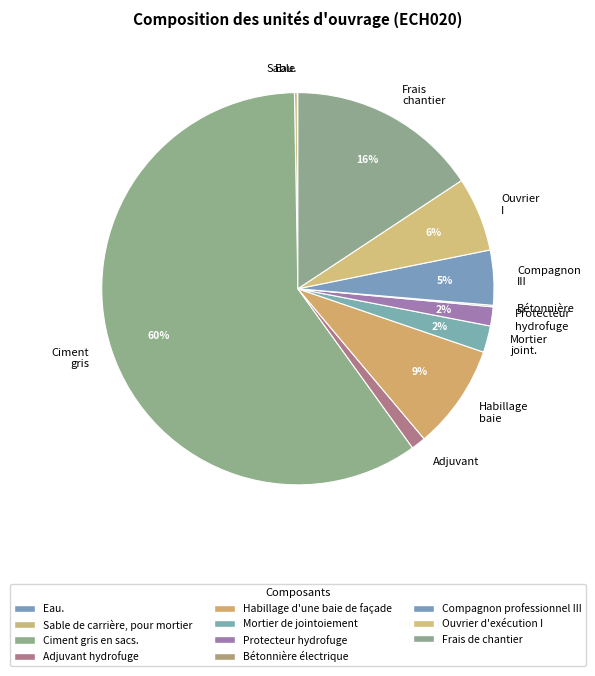

Combined, do Habillage baie and Frais chantier account for over 50%?

No